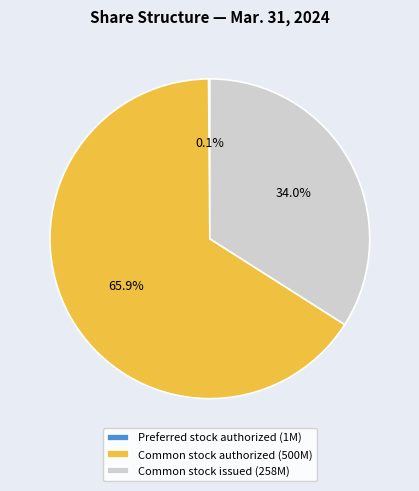

What portion of the pie excludes Common stock authorized?

34.1%